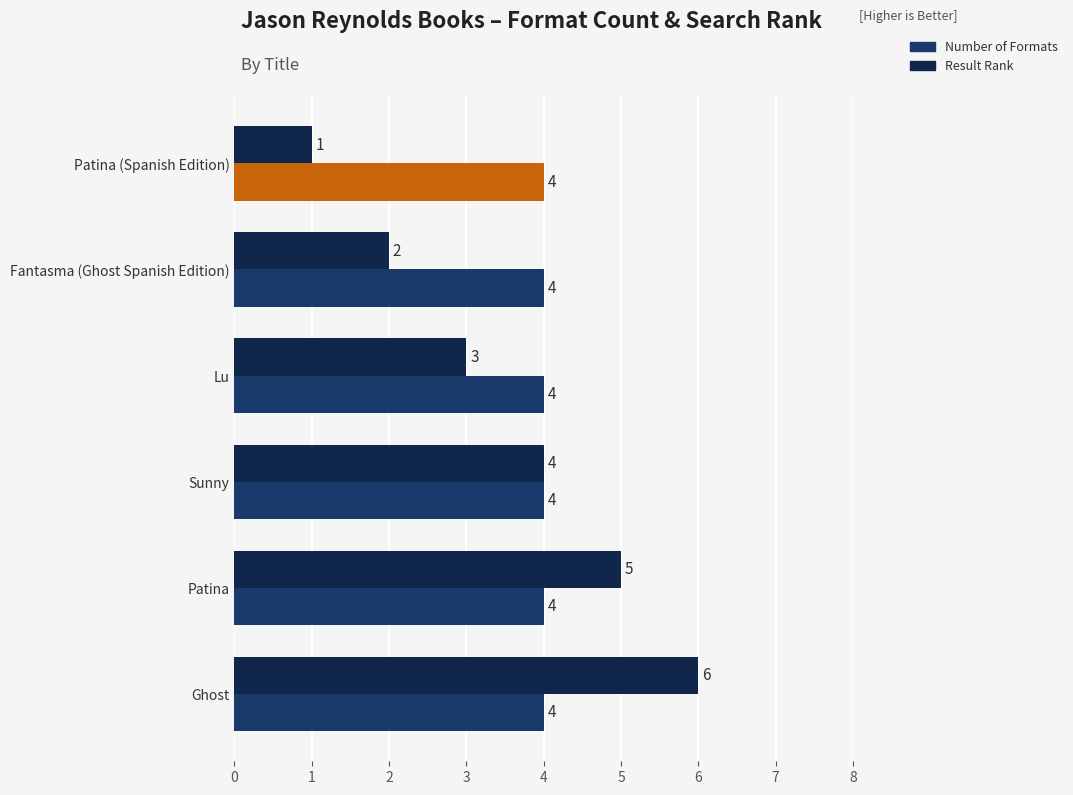

What is the spread (max minus min) of values at Patina (Spanish Edition)?

3